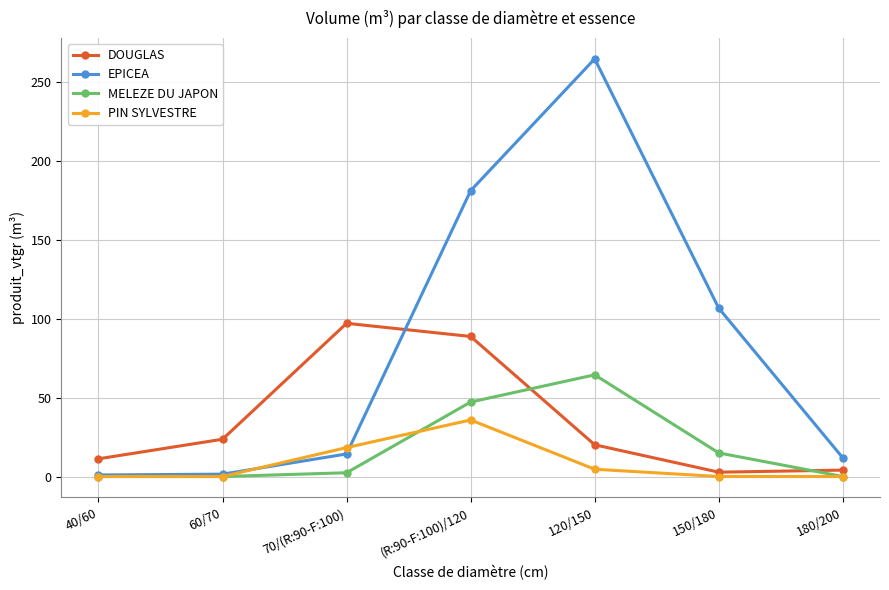

Does the chart display data point markers on the line(s)?

Yes